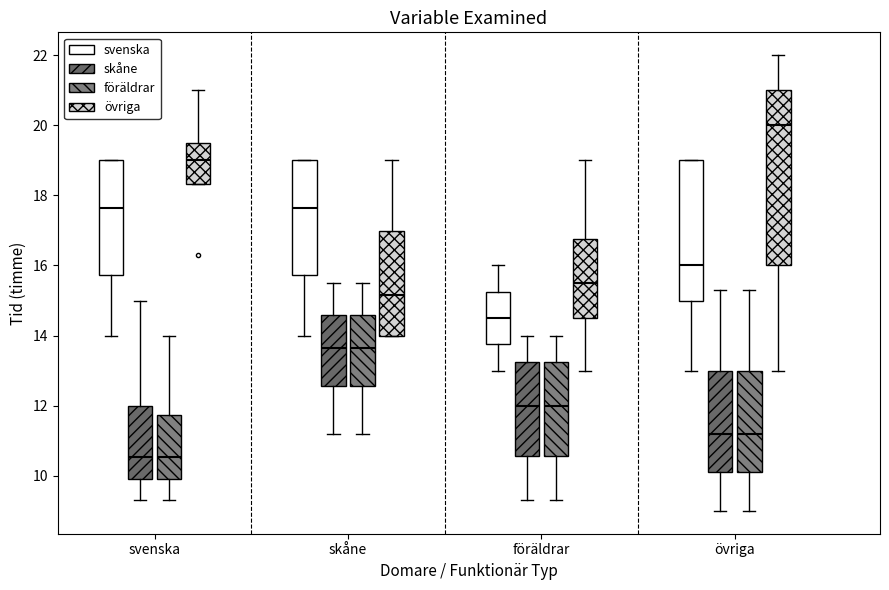

Where is the upper edge of the box for föräldrar (övriga) on the y-axis? The values are not printed on the chart, so give them approximately, as read against the axis.

16.8